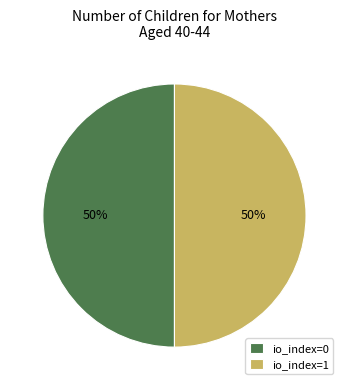

To the nearest percent, what portion does io_index=1 represent?

50%